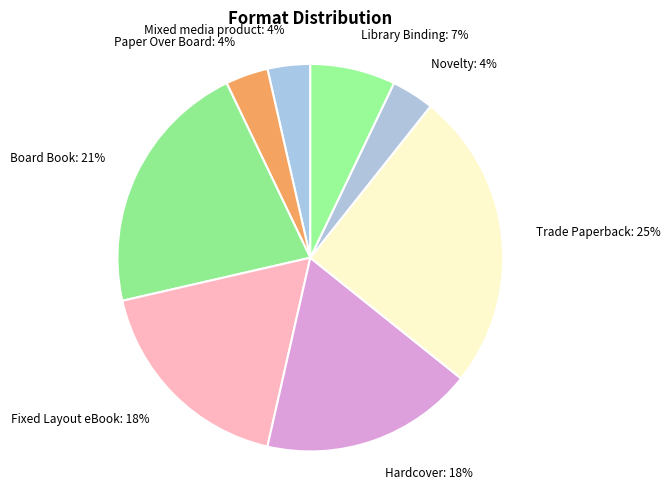

Count the number of slices in the pie.

8